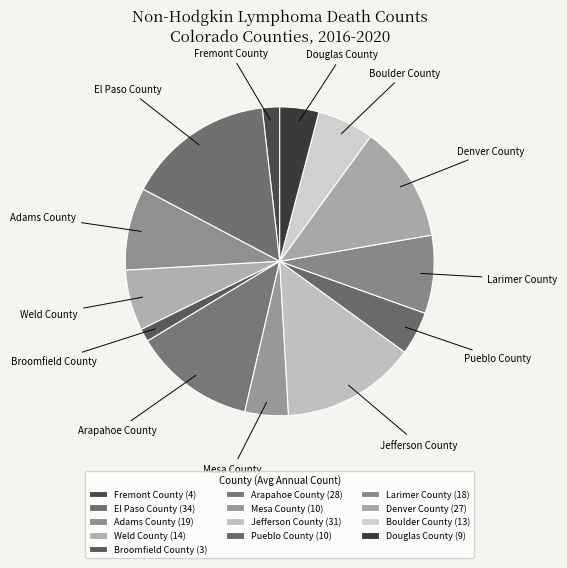

Between Broomfield County and Arapahoe County, which is larger?

Arapahoe County